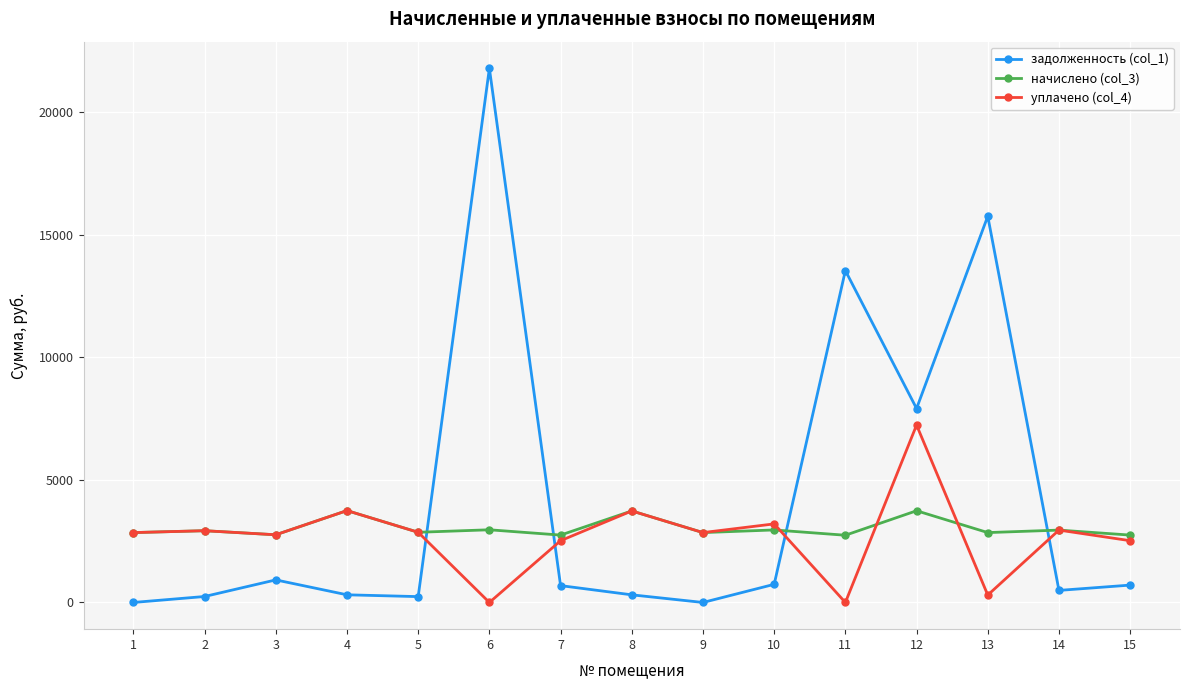

What is the difference between the начислено (col_3) values at 8 and 15?

985.8